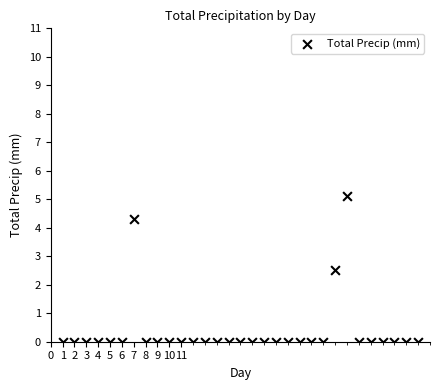

What Y value in the scatter plot is closest to 2?

2.5